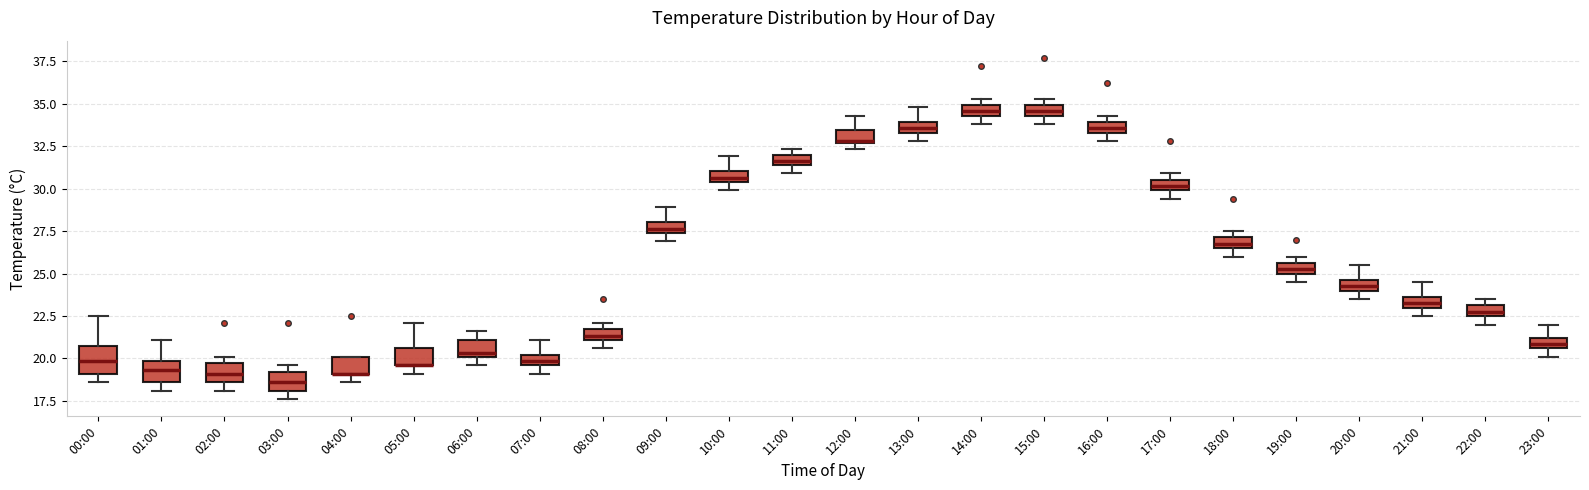

Where is the upper edge of the box for 13:00 on the y-axis? The values are not printed on the chart, so give them approximately, as read against the axis.

34.0